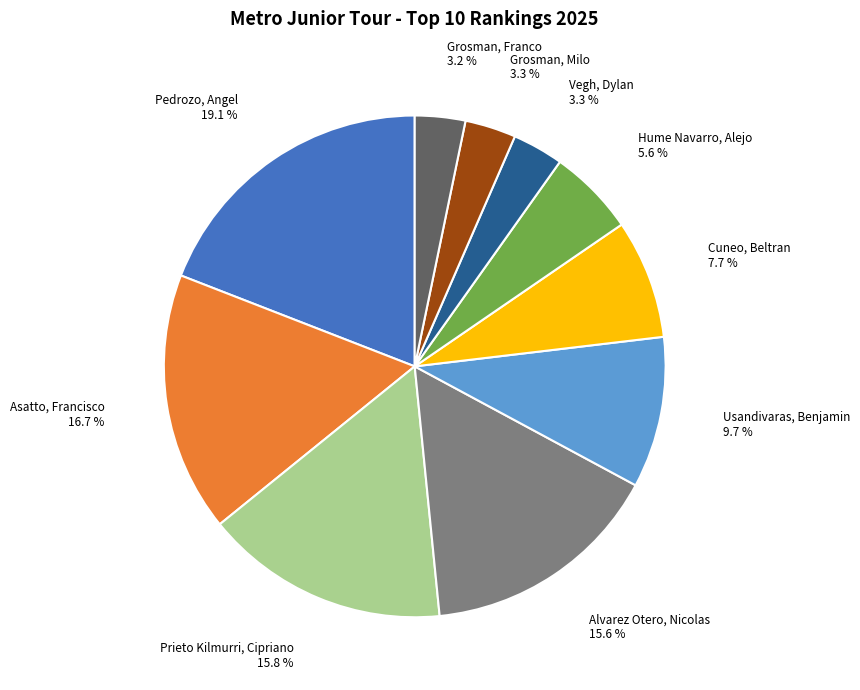

Does Grosman, Milo represent more than half of the total?

No